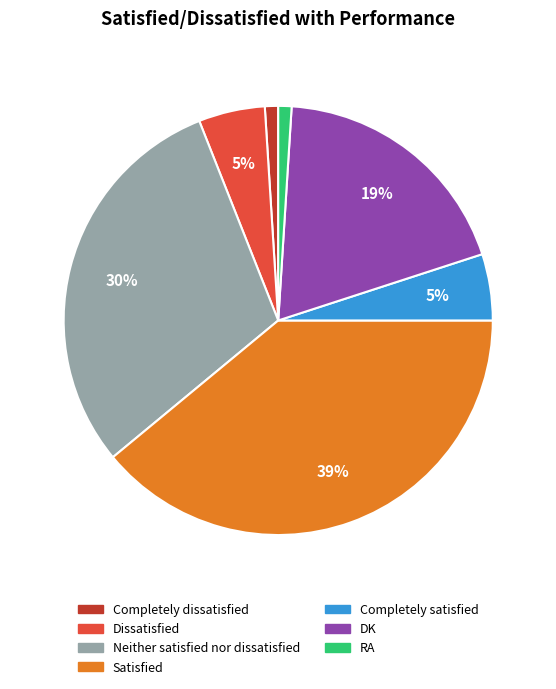

Which has a higher value, Dissatisfied or Satisfied?

Satisfied